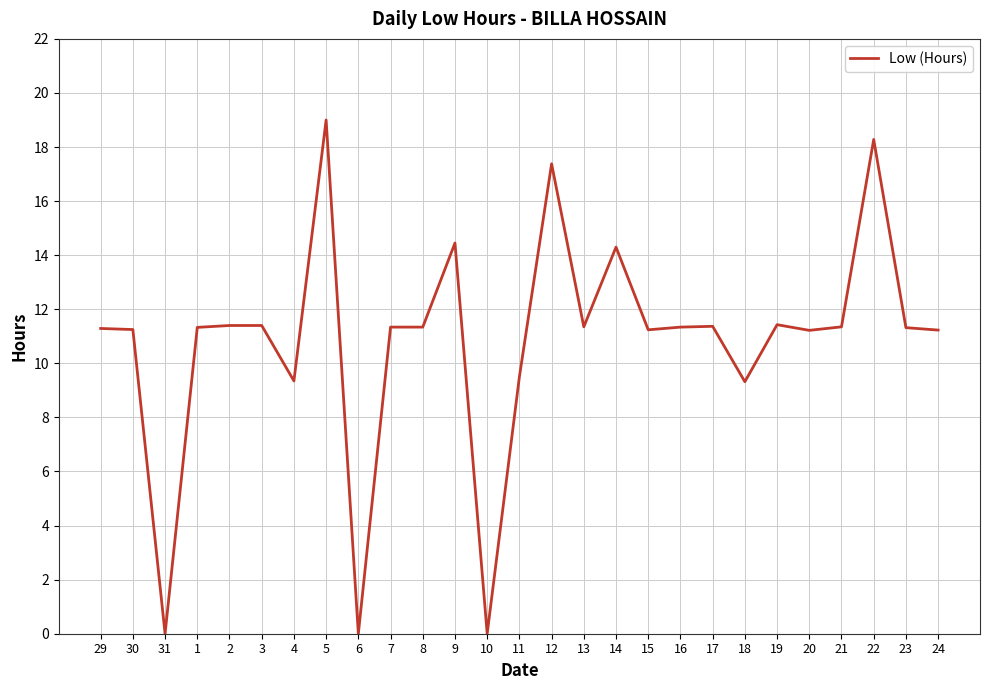

What position from the right is 19?

6